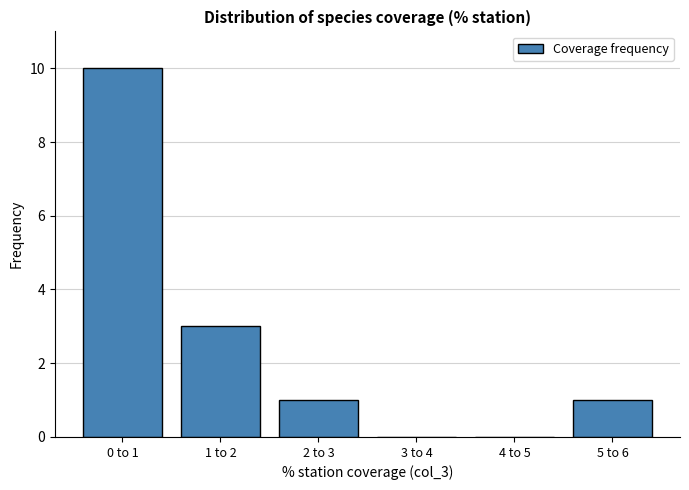

Reading left to right, extract all data points from this chart.

0 to 1=10	1 to 2=3	2 to 3=1	3 to 4=0	4 to 5=0	5 to 6=1